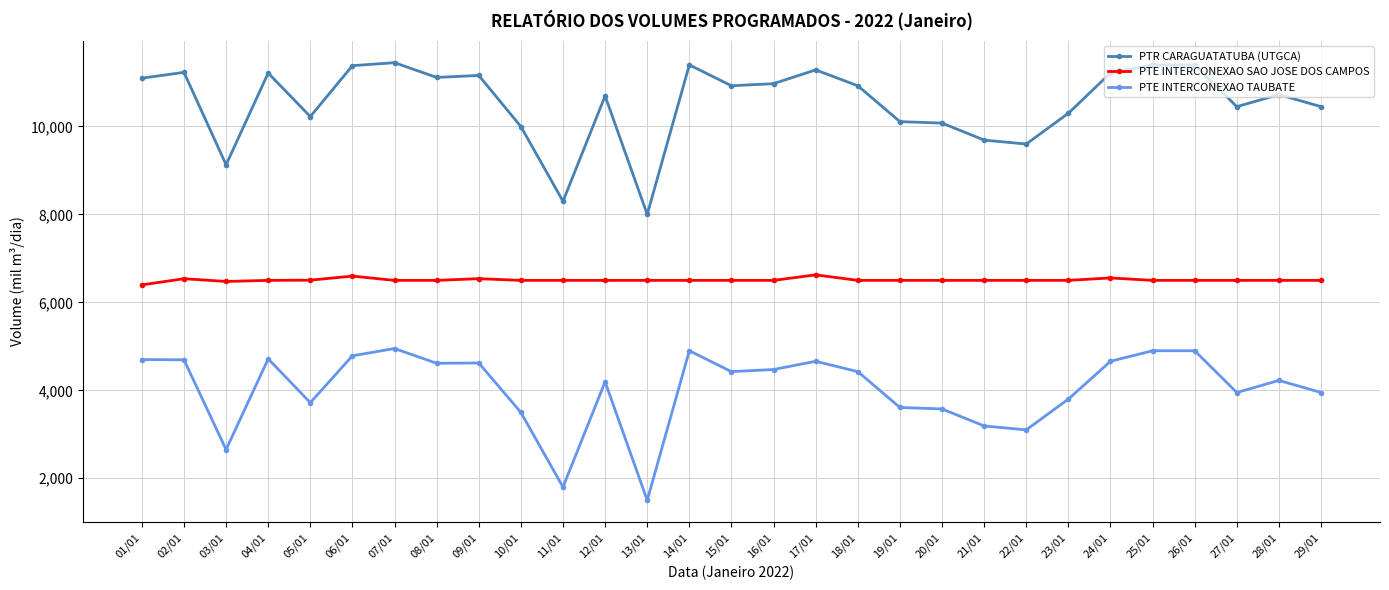

What is the label of the 17th point from the left?

17/01